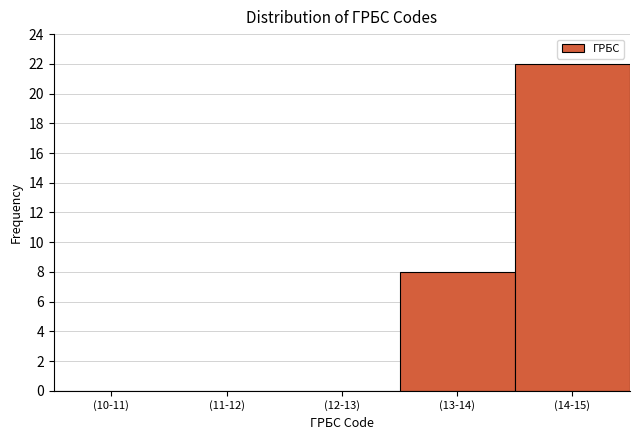

Reading right to left, transcribe all the data shown in this chart.

(14-15)=22	(13-14)=8	(12-13)=0	(11-12)=0	(10-11)=0